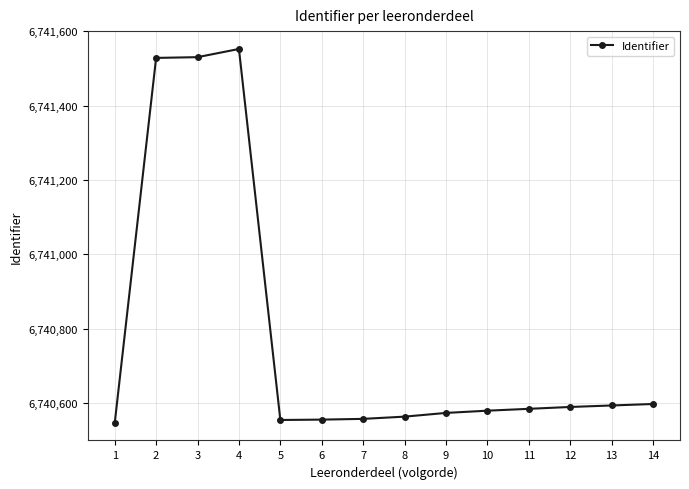

What is the sum of all values?

94370910